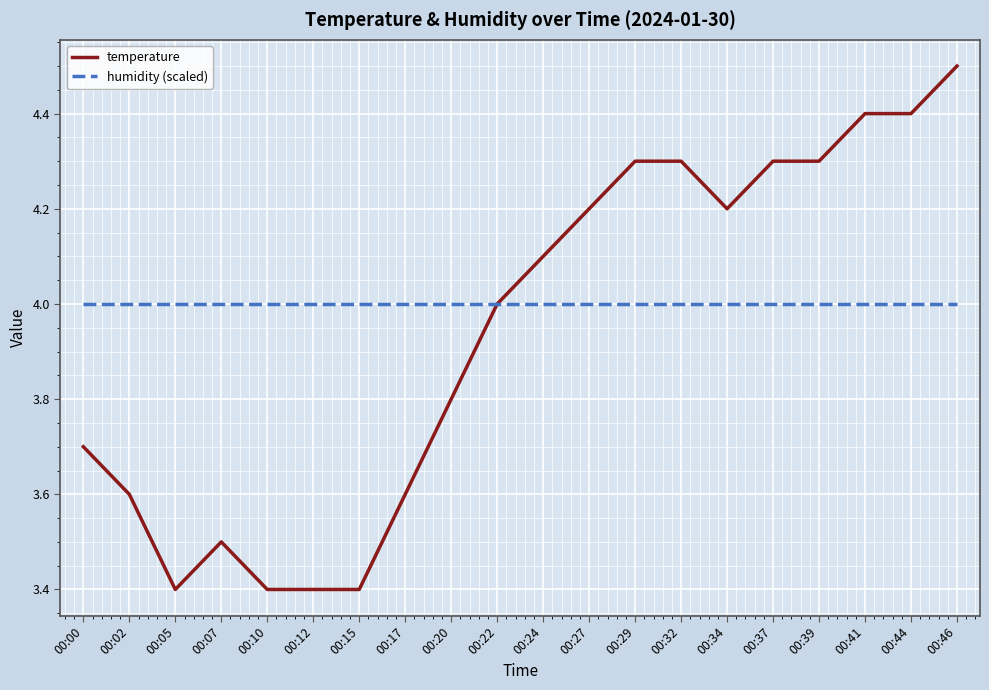

What is the total value across all series at 00:34?

8.2